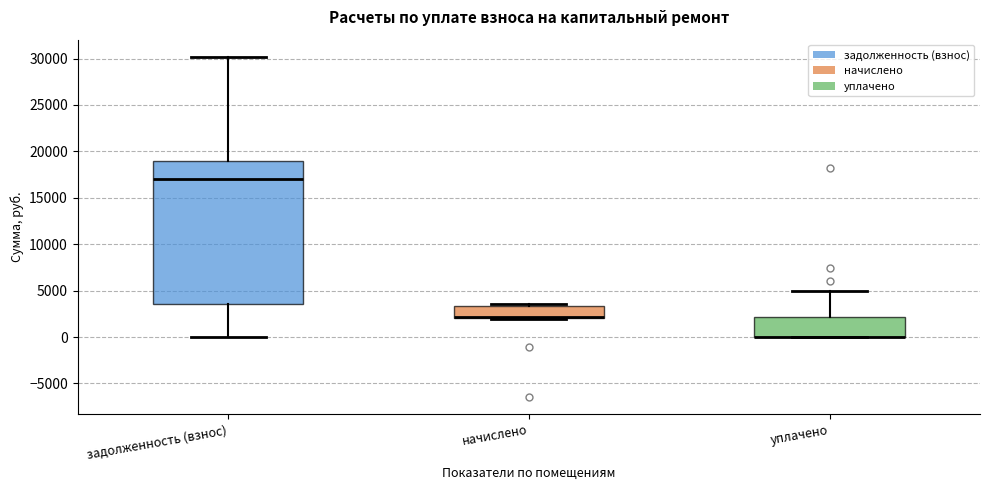

Comparing the boxes themselves (not the whiskers), which one is the tallest?

задолженность (взнос)